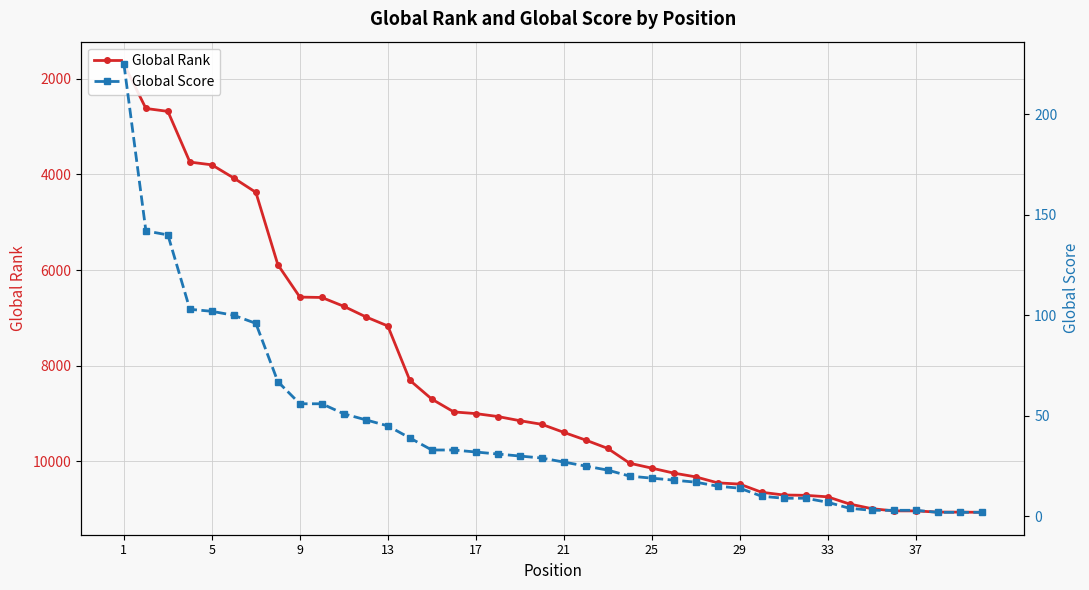

True or false: Global Score has a value of 18 at 25.

True